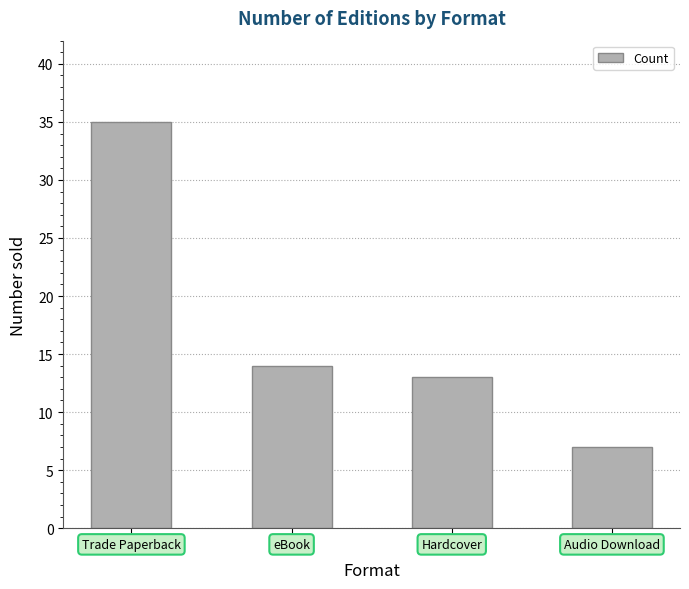

What is the label of the 2nd bar from the left?

eBook